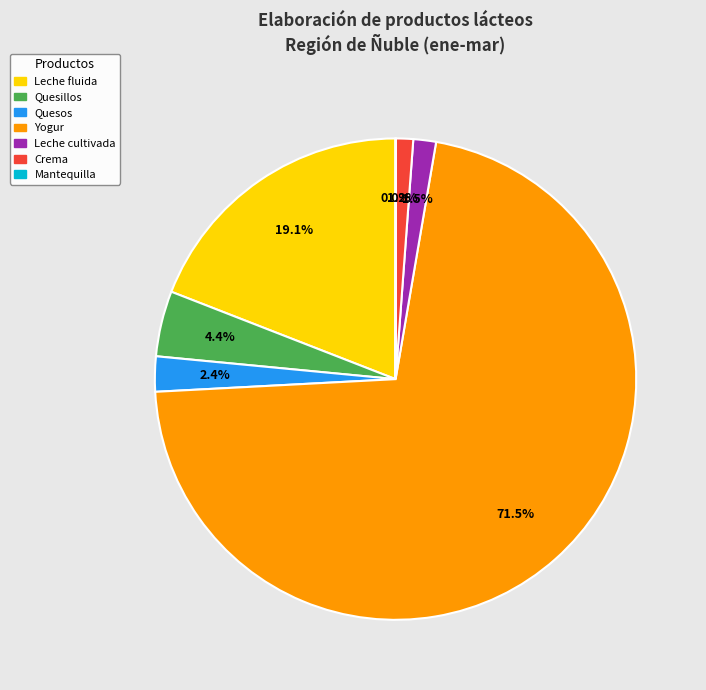

Does Quesos represent more than half of the total?

No